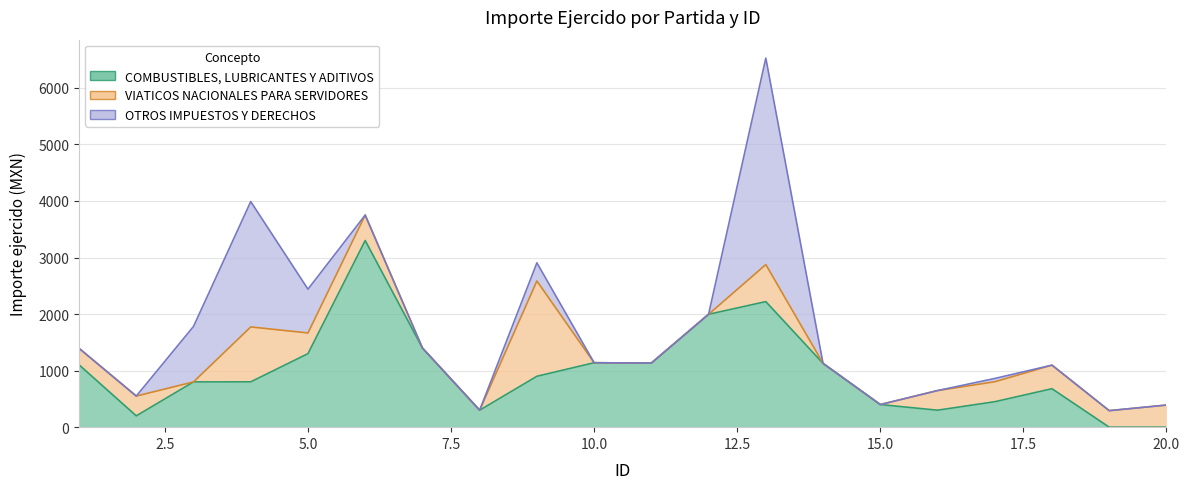

At which label does VIATICOS NACIONALES PARA SERVIDORES first exceed 347?

2